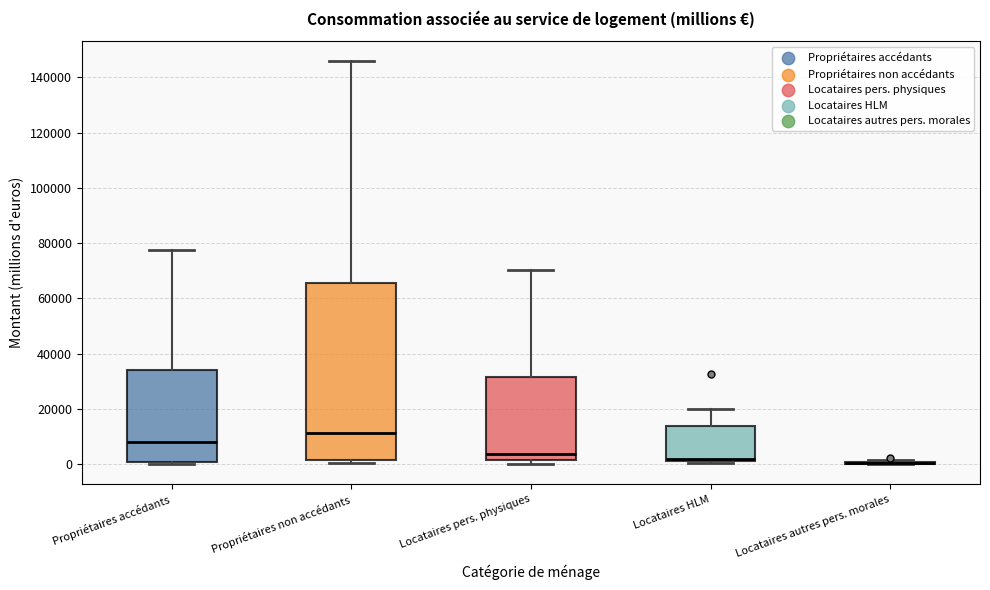

Reading left to right, read every box against the y-axis: the position of its median line, the range the box covers, and the ends of its whiskers. The values are not printed on the chart, so give them approximately, as read against the axis.

Propriétaires accédants: median 8000, box 0 to 34000, whiskers 0 to 78000
Propriétaires non accédants: median 12000, box 2000 to 66000, whiskers 0 to 146000
Locataires pers. physiques: median 4000, box 2000 to 32000, whiskers 0 to 70000
Locataires HLM: median 2000 (just above the box's lower edge), box 2000 to 14000, whiskers 0 to 20000
Locataires autres pers. morales: box collapsed to a line at 0, whiskers 0 to 2000